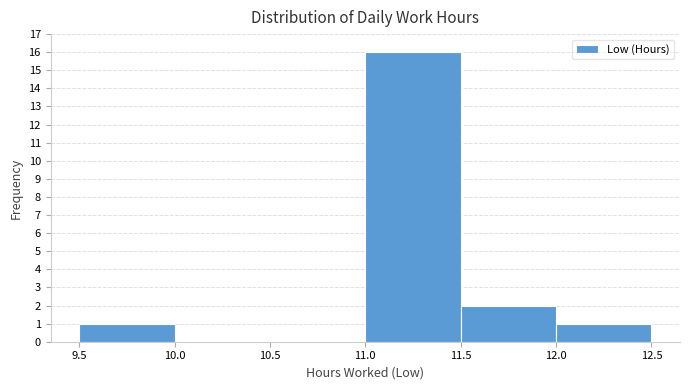

How tall is the bar that spans 11.5 to 12.0 on the x-axis? The values are not printed on the chart, so give them approximately, as read against the axis.

2